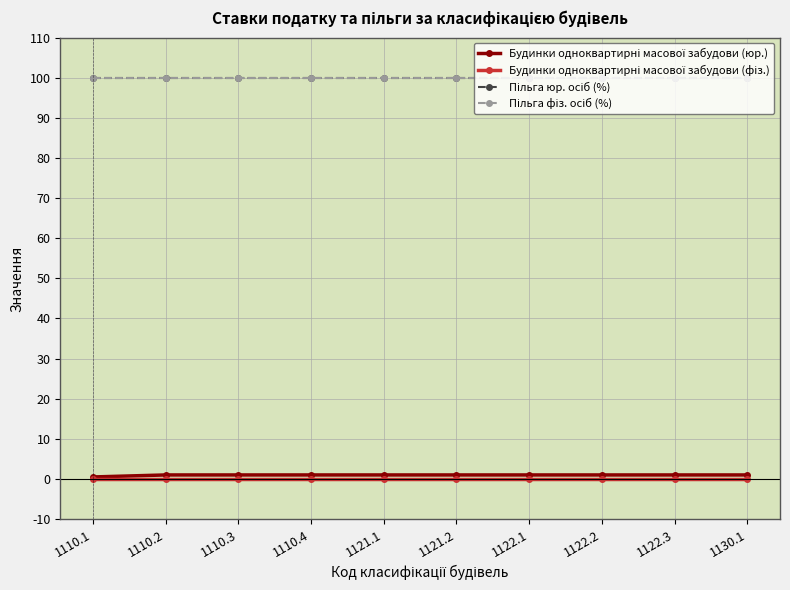

How many categories are shown in the chart?

10